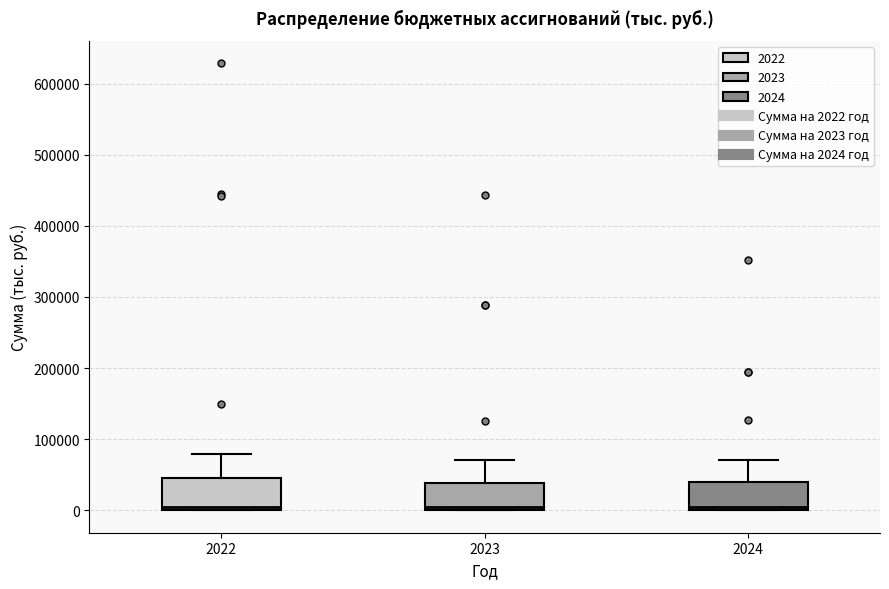

Reading left to right, read every box against the y-axis: the position of its median line, the range the box covers, and the ends of its whiskers. The values are not printed on the chart, so give them approximately, as read against the axis.

2022: median 0 (just above the box's lower edge), box 0 to 50000, whiskers 0 to 80000
2023: median 0 (just above the box's lower edge), box 0 to 40000, whiskers 0 to 70000
2024: median 0 (just above the box's lower edge), box 0 to 40000, whiskers 0 to 70000